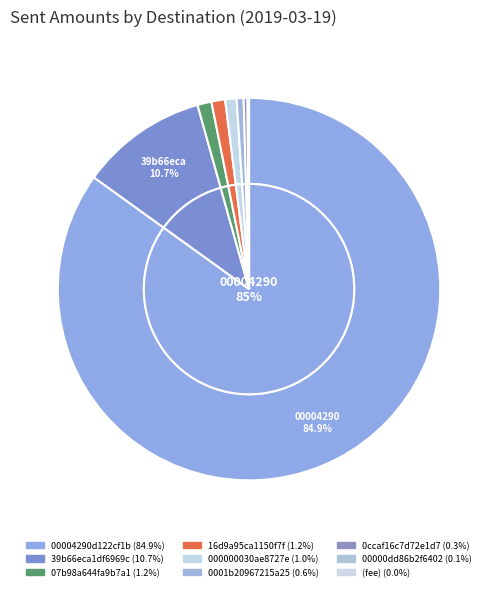

What percentage is the 16d9a95ca1150f7f slice, to the nearest percent?

1%